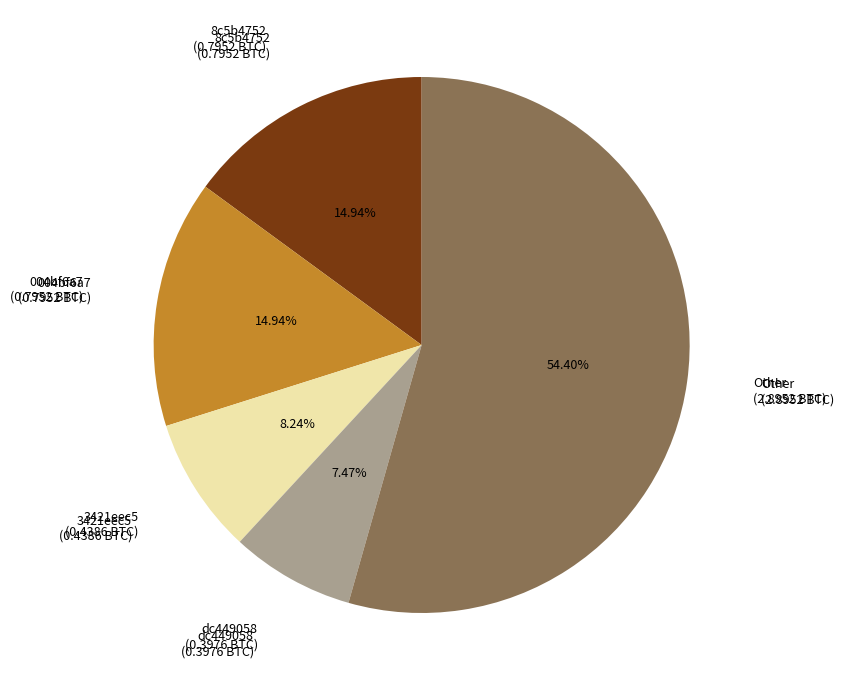

Is there any slice that represents more than half of the pie?

Yes